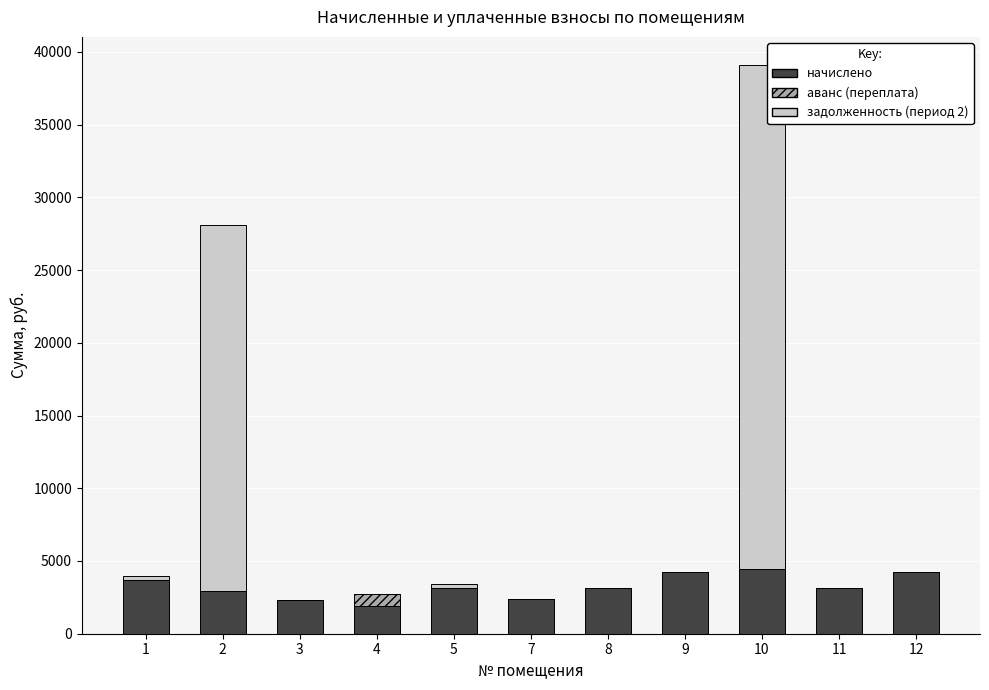

What is the total value across all series at 8?

3146.6